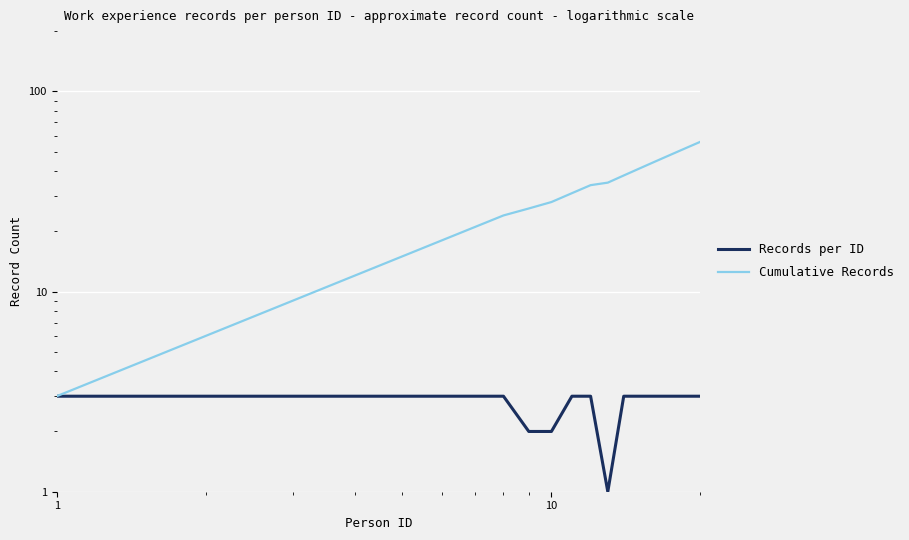

What is the value of the Records per ID point at the 18th from the left?

3